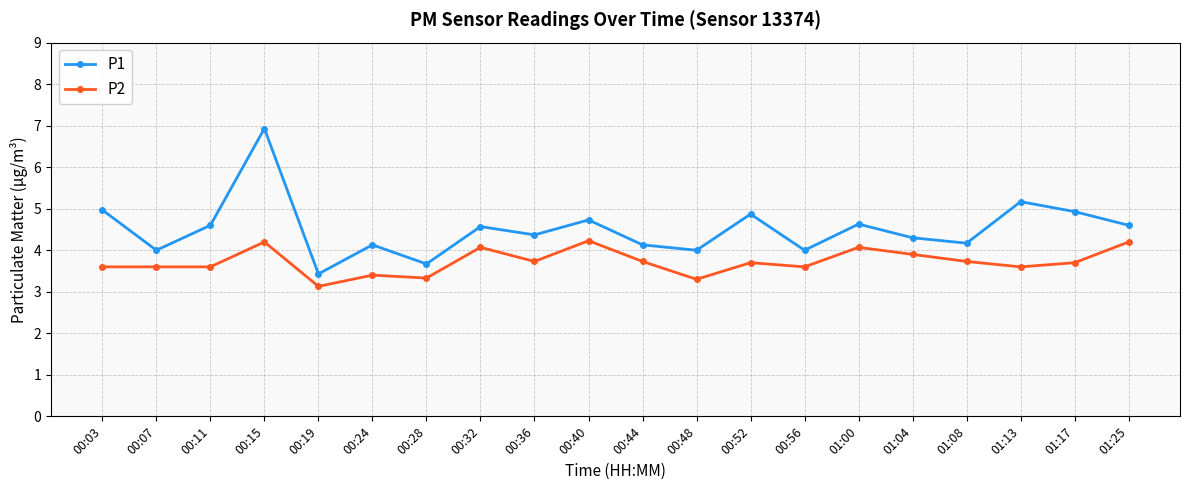

What is the difference between the highest and lowest values at 00:52?

1.2